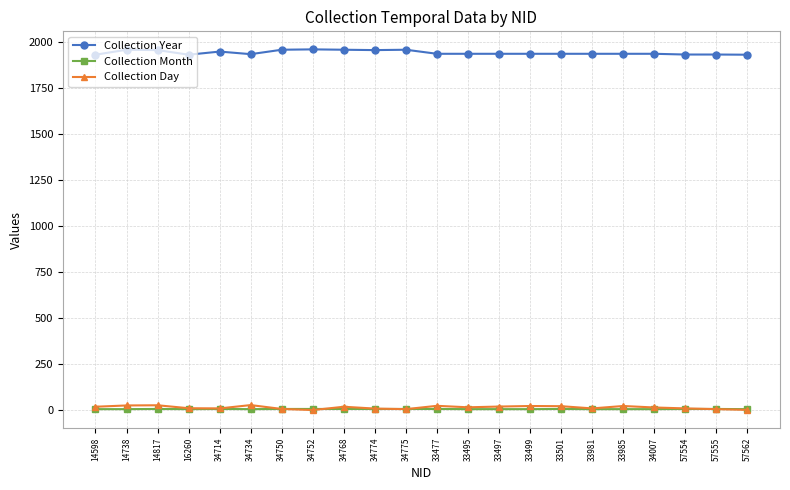

What is the sum of all Collection Day values?

356